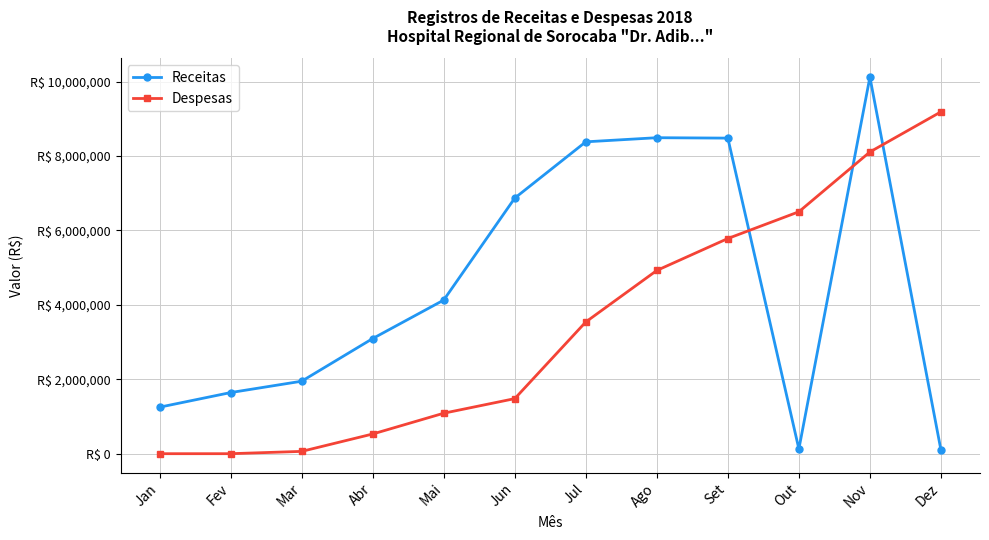

At which category does the chart reach its minimum across all series?

Jan